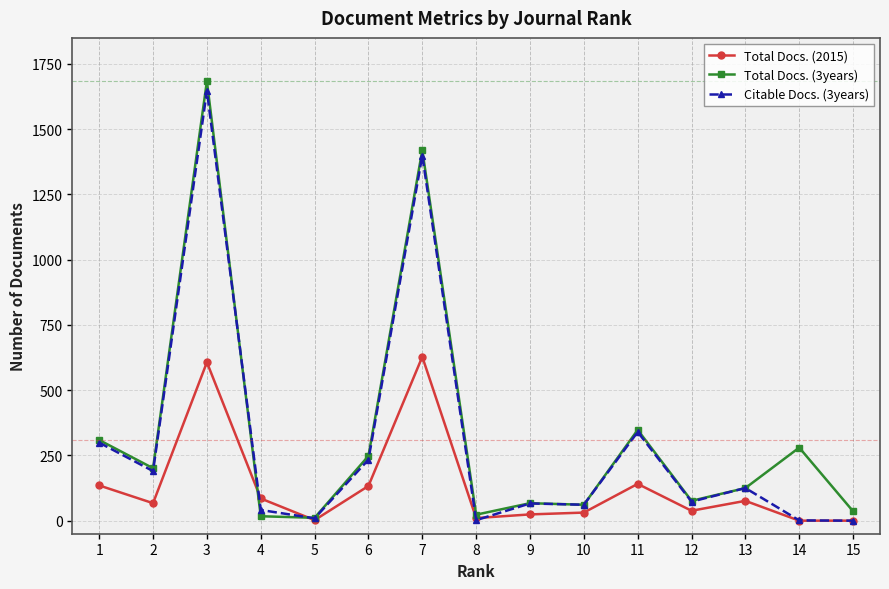

Which series changed the most between 2 and 12?

Total Docs. (3years)